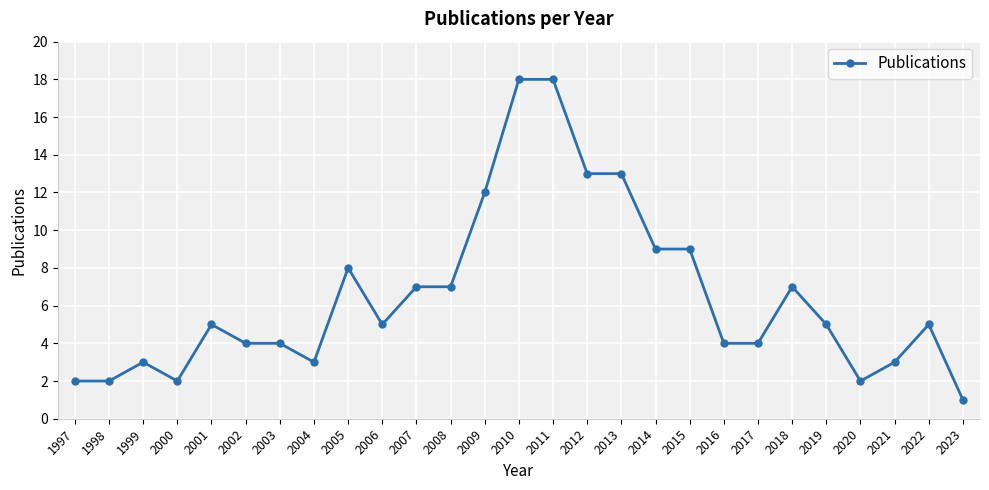

What is the difference between the values at 2007 and 2011?

11